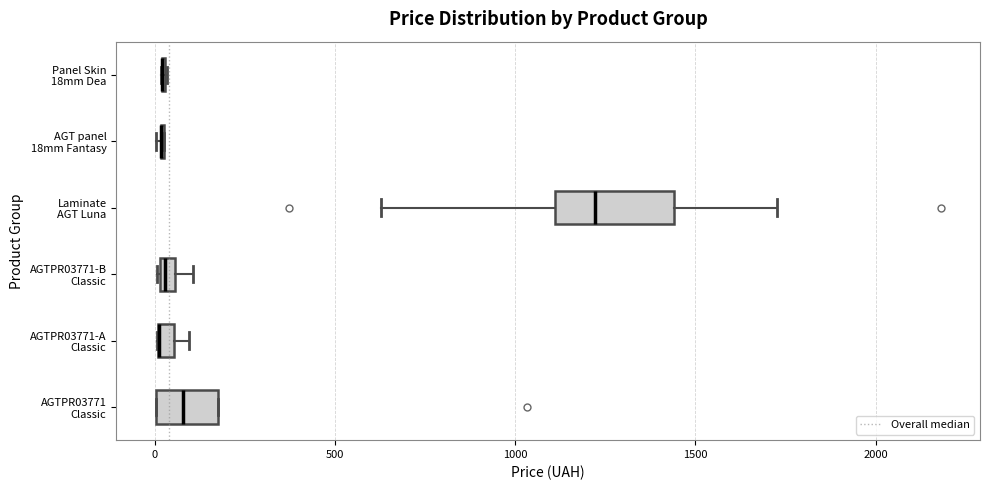

Comparing the boxes themselves (not the whiskers), which one is the widest?

Laminate AGT Luna